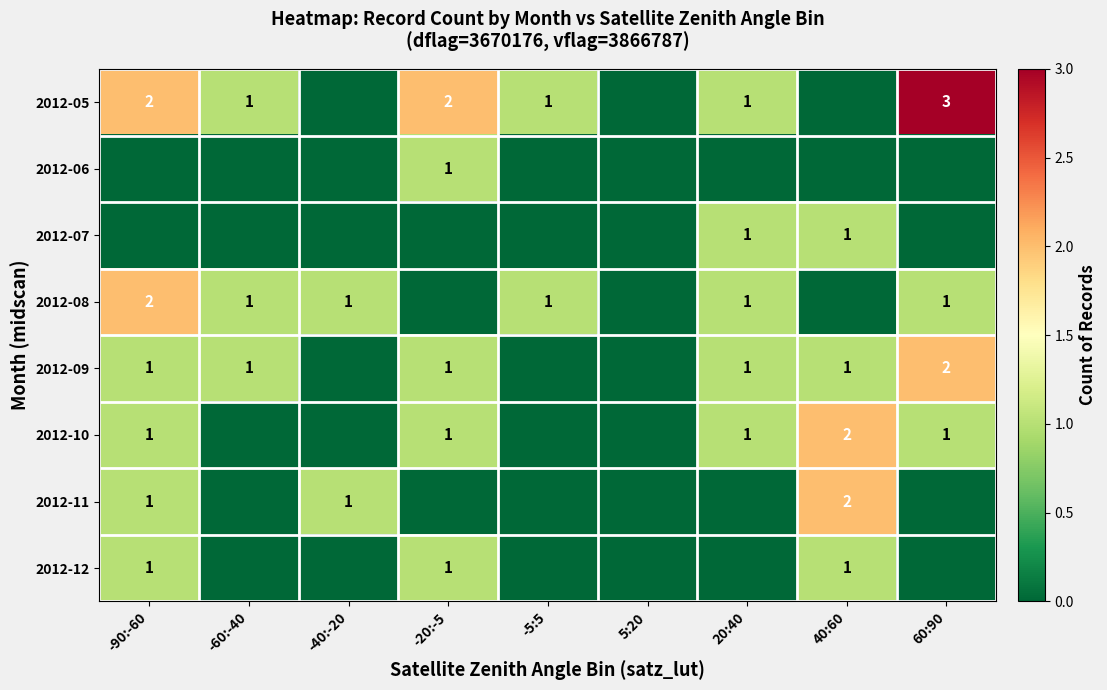

True or false: 2012-09 has a value of 2 at 60:90.

True